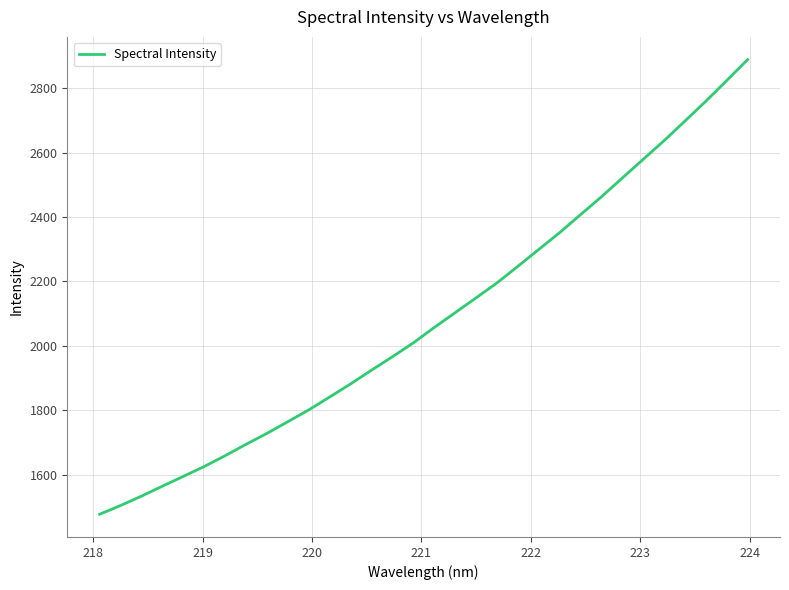

What is the greatest value displayed?

2888.5